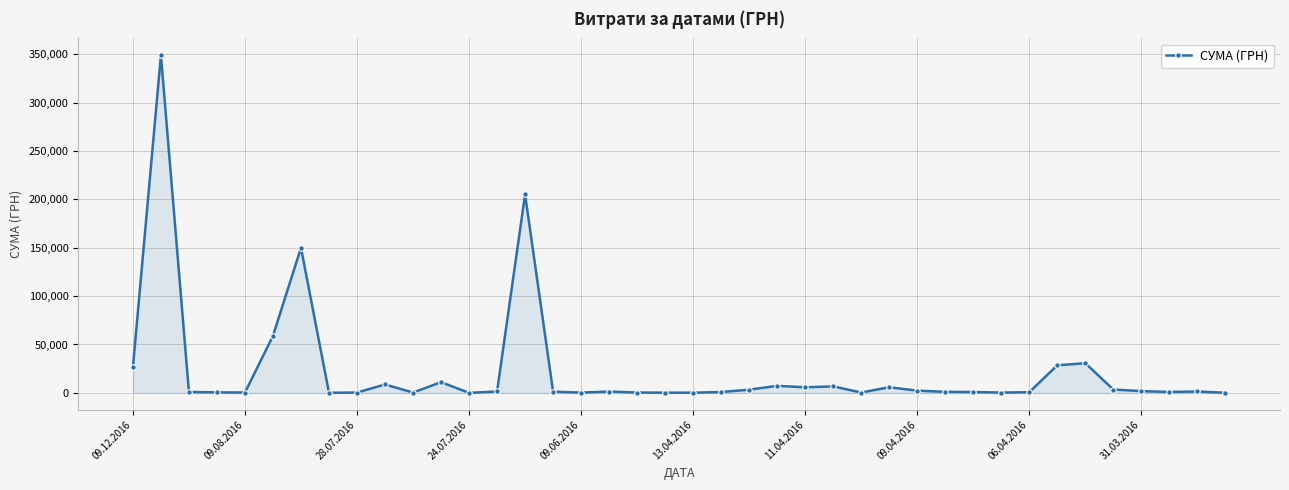

True or false: the data has more than 1 interior local peaks.

True